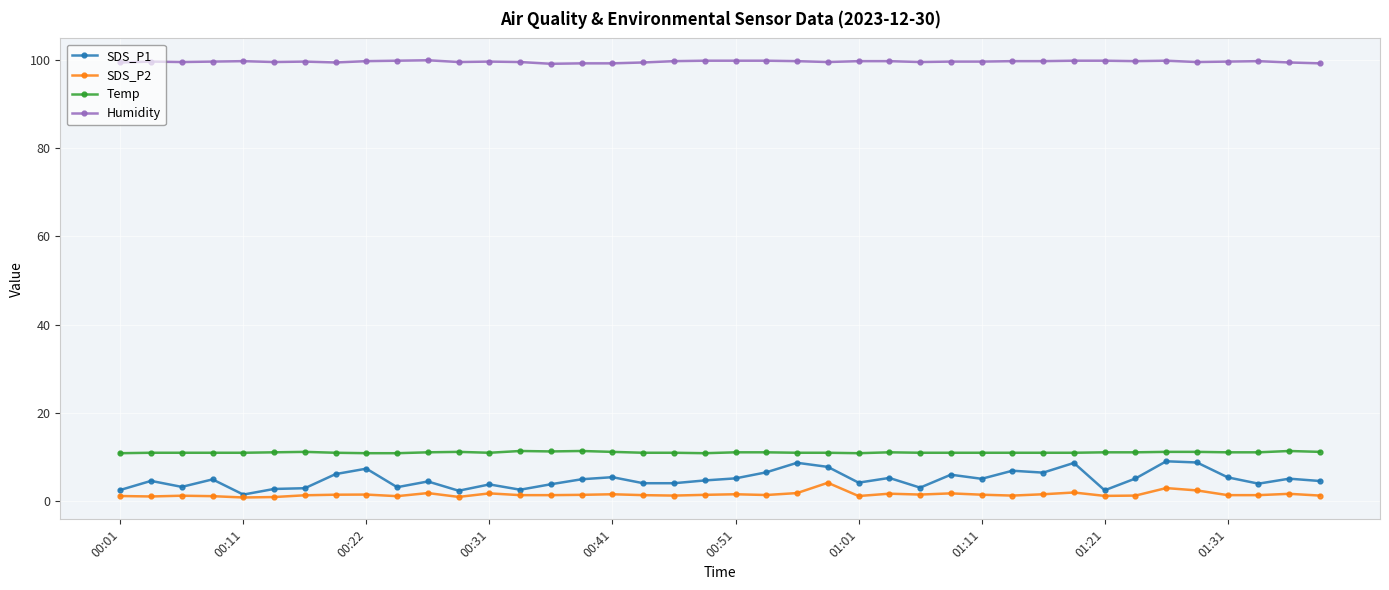

What is the value of the Temp point at the 5th from the left?

11.0